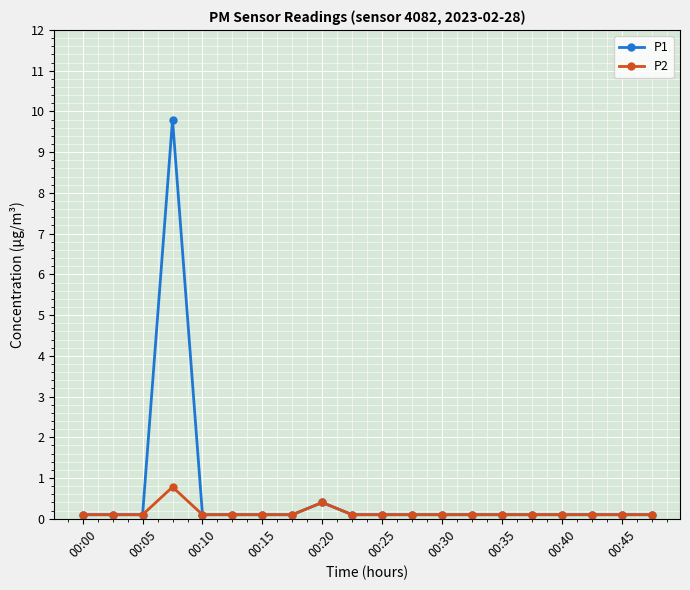

What is the greatest value displayed?

9.8